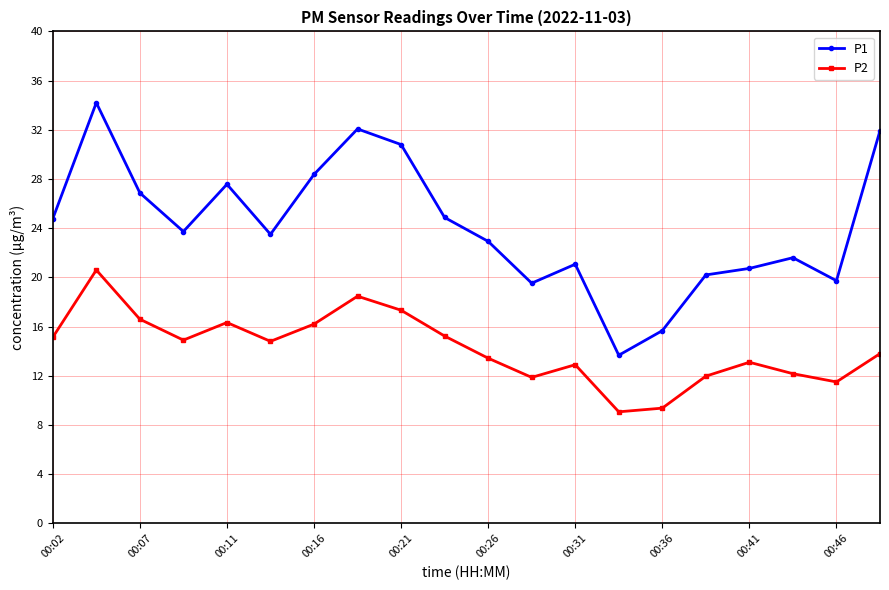

What is the difference between the maximum and minimum values in the P2 series?

11.5